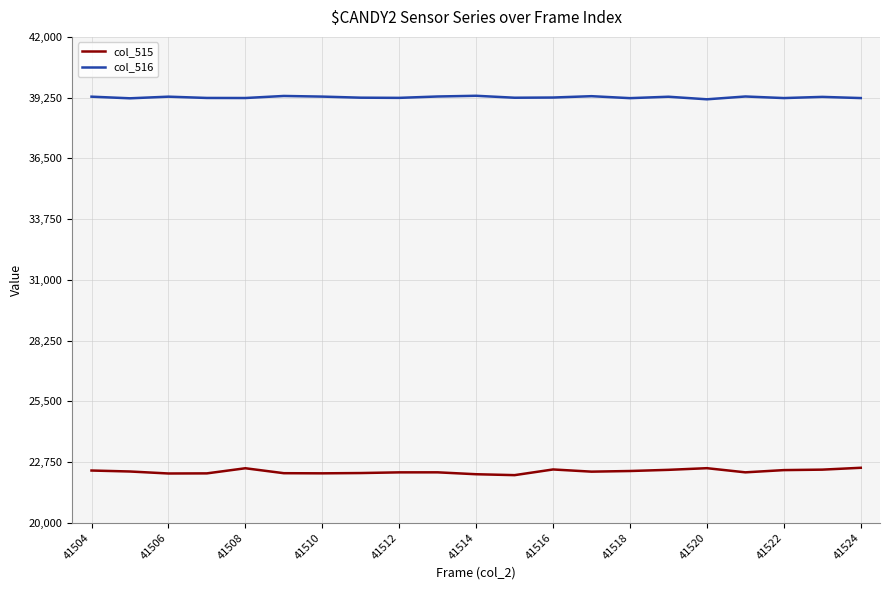

Rank the series by their average value, from highest to lowest.

col_516, col_515